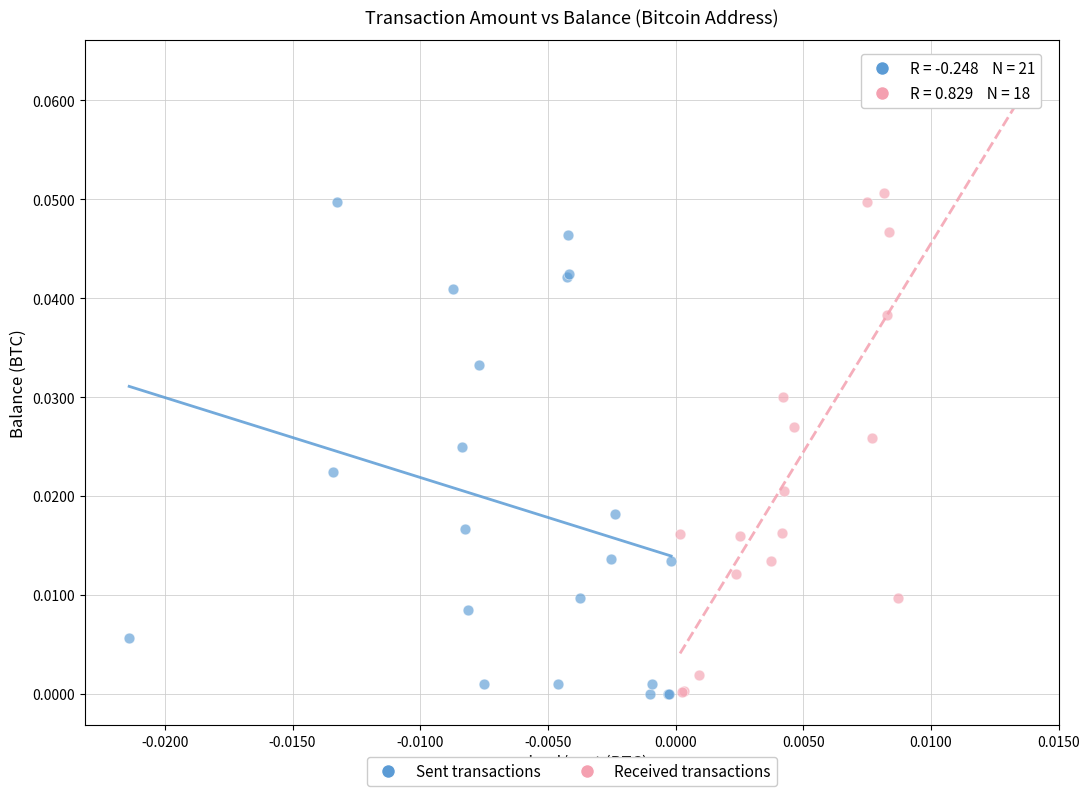

Which series has the largest Y range (max minus min)?

Received transactions